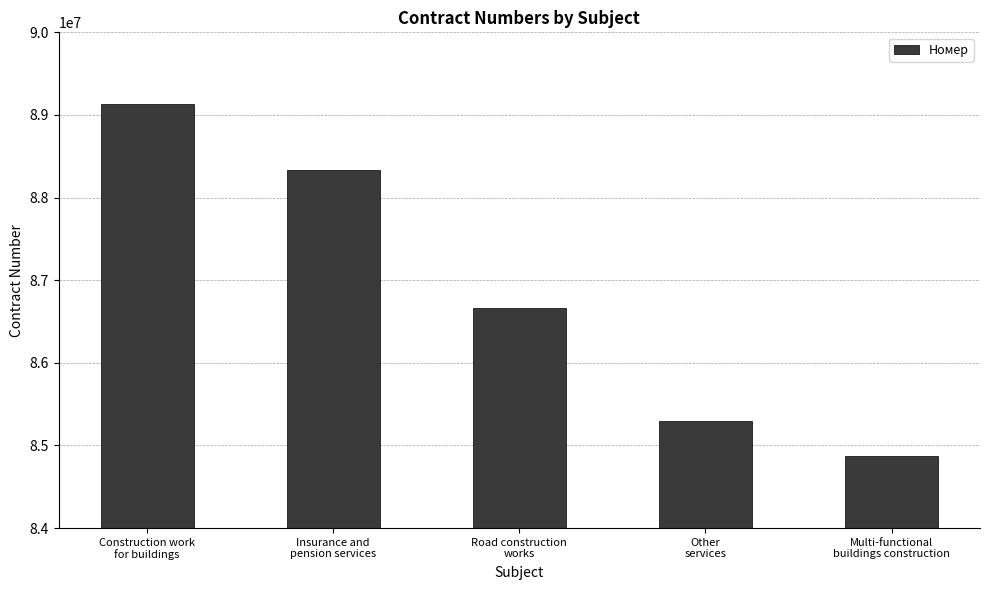

Which label corresponds to the smallest value in the chart?

Multi-functional
buildings construction